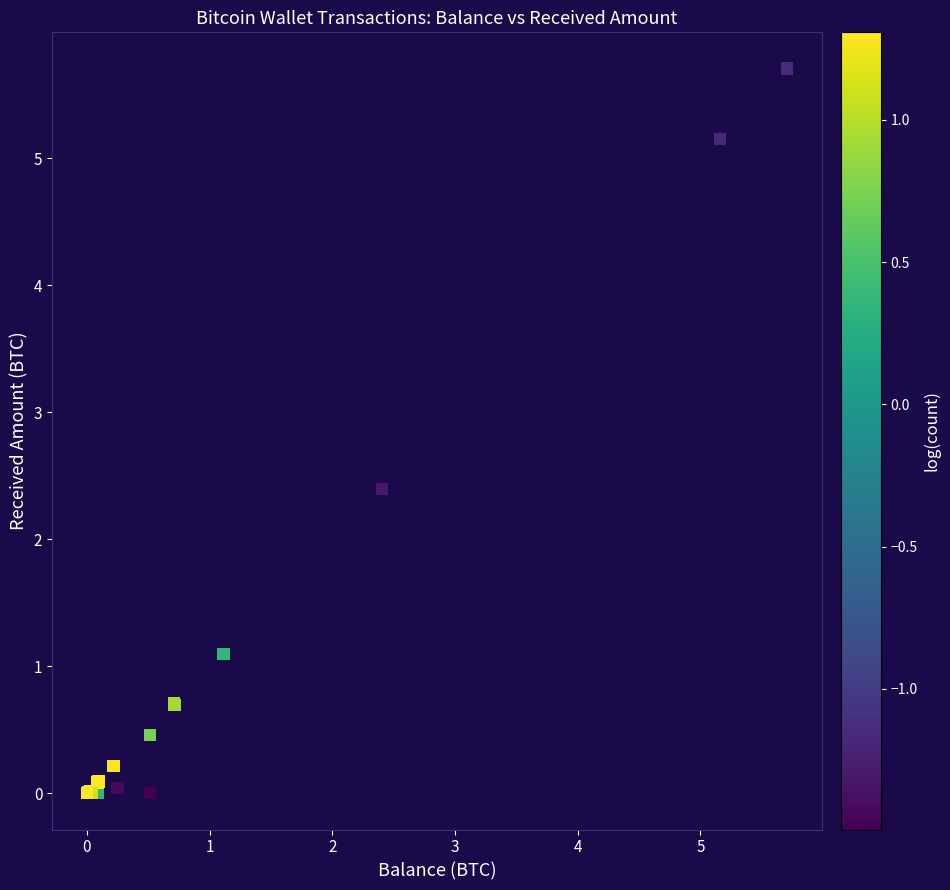

What Y value in the scatter plot is closest to 2?

2.4